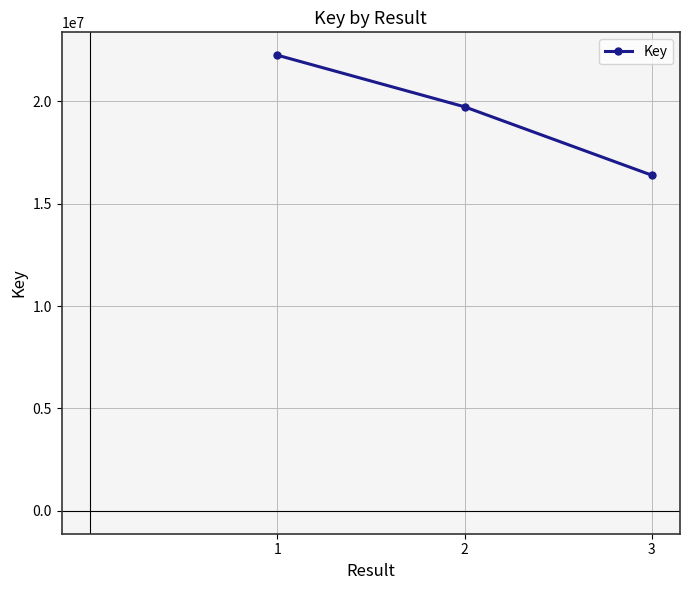

Reading left to right, transcribe all the data shown in this chart.

1=22247765	2=19726109	3=16385429